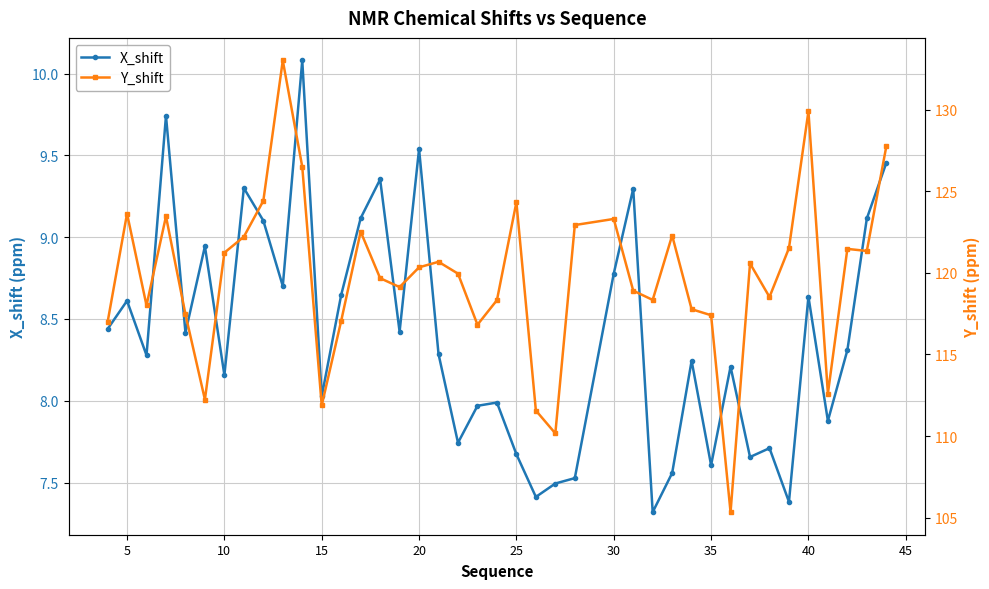

Which series has the largest range (max minus min)?

Y_shift